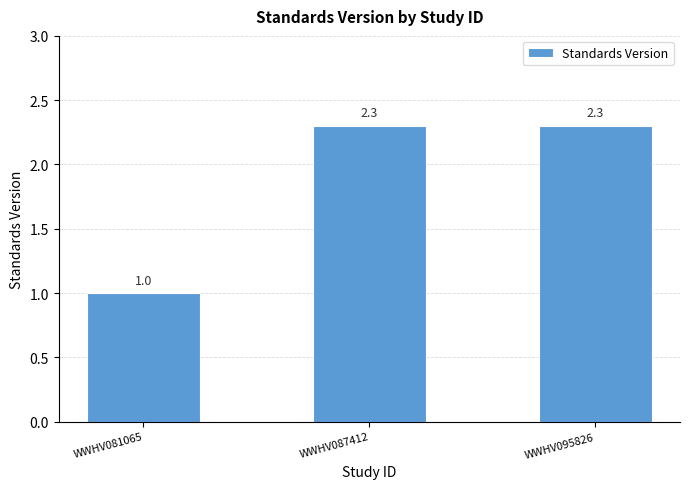

Which label corresponds to the smallest value in the chart?

WWHV081065